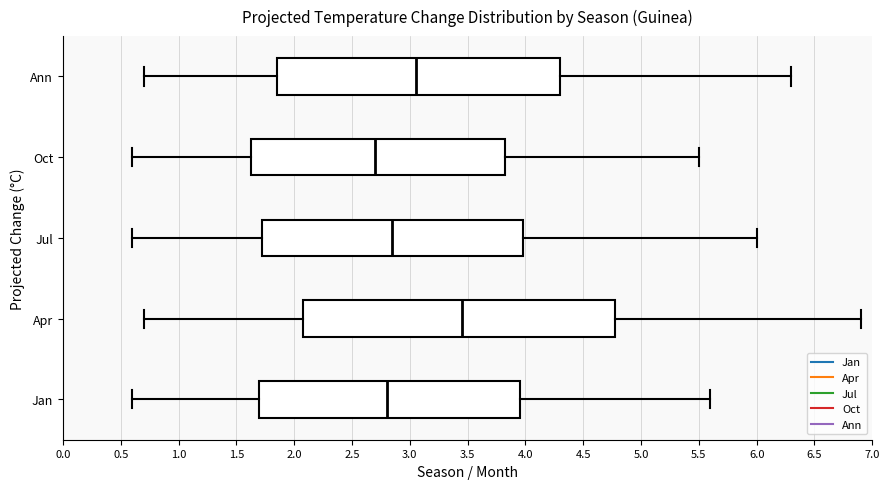

Which box is the widest, from its left edge to its right edge?

Apr